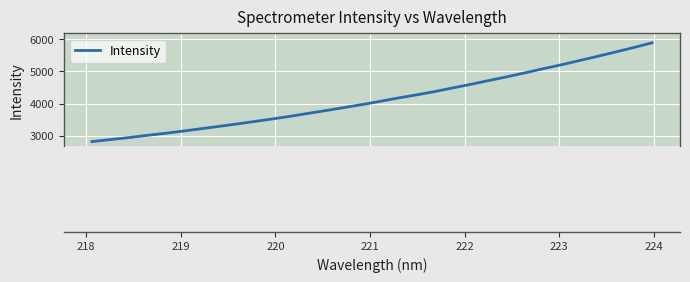

What is the difference between the maximum and minimum values?

3076.8